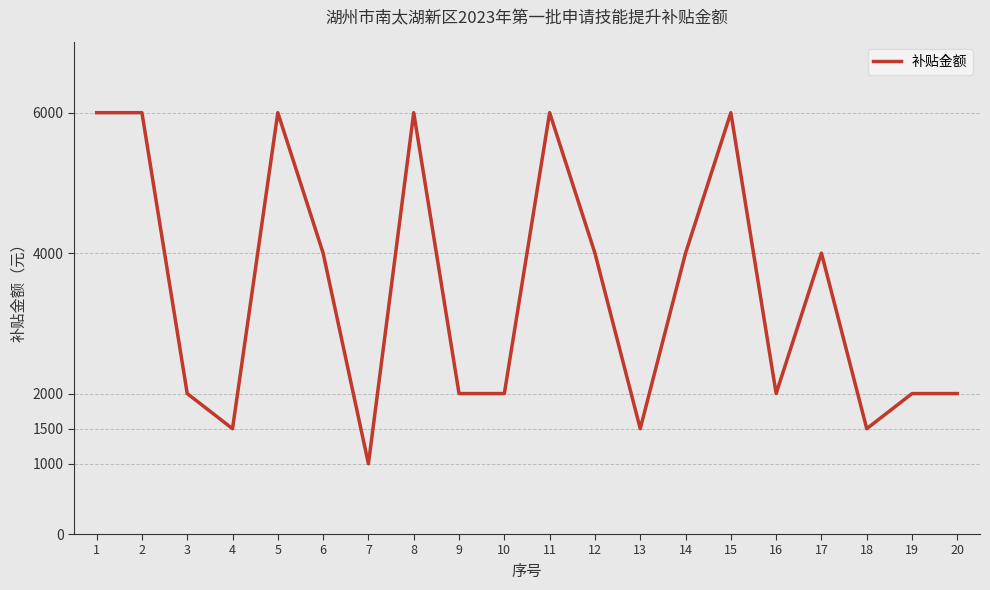

Reading left to right, what are all the values shown in this chart?

6000	6000	2000	1500	6000	4000	1000	6000	2000	2000	6000	4000	1500	4000	6000	2000	4000	1500	2000	2000